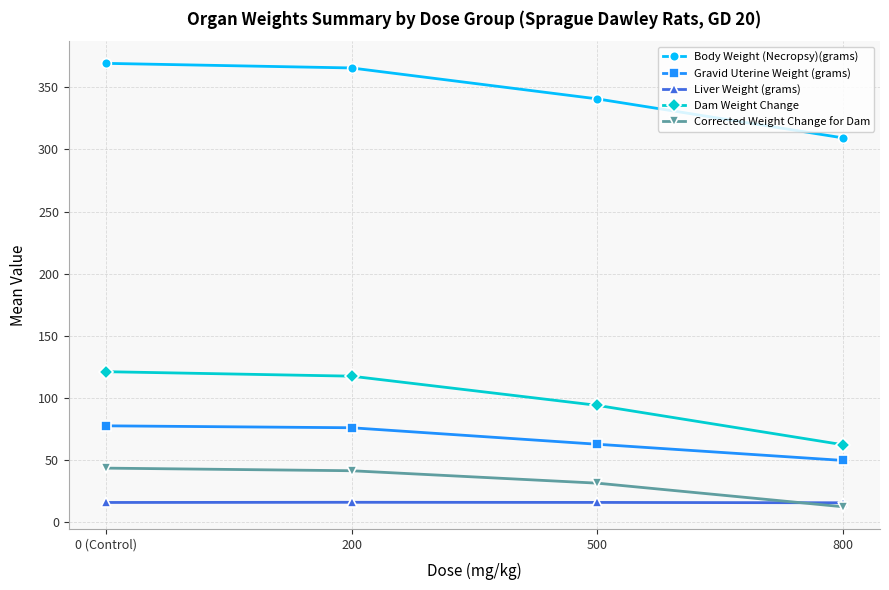

How many distinct data groups are displayed?

5